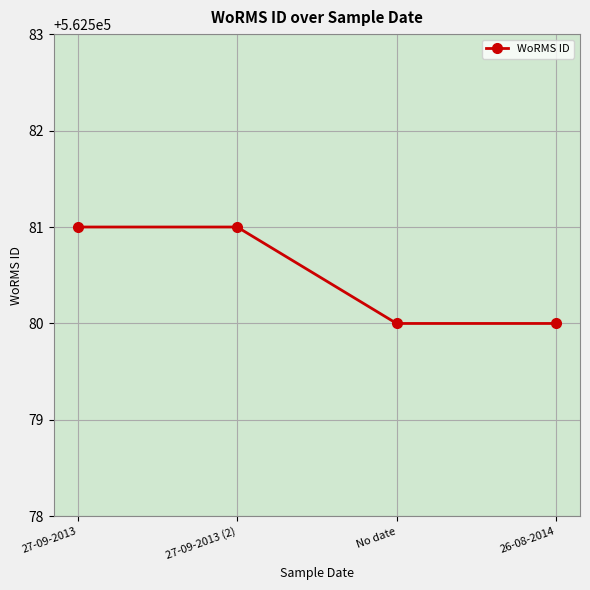

What is the difference between the values at 27-09-2013 (2) and No date?

1